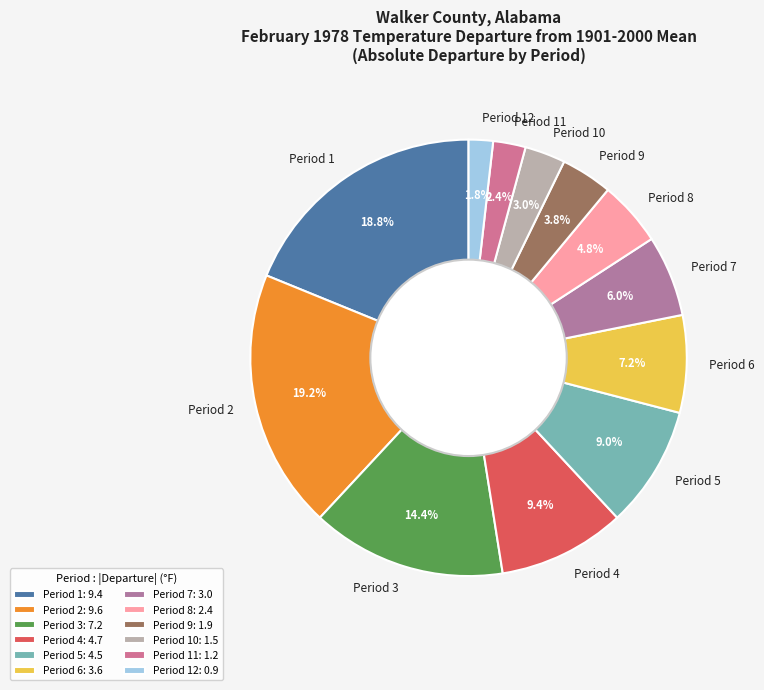

Is there a majority slice in this chart?

No